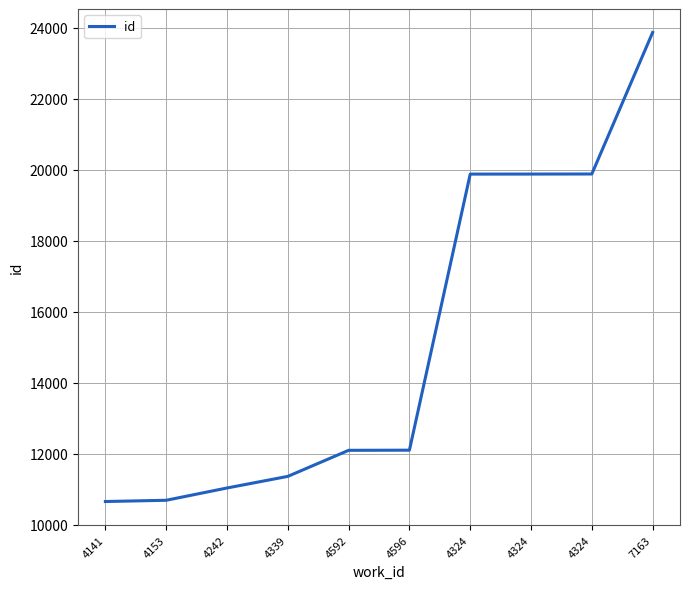

At which label is the value closest to 17258?

4324